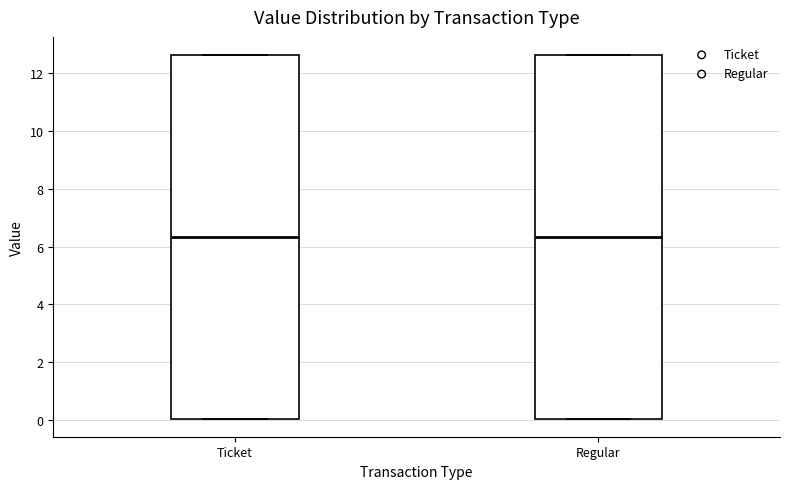

Reading left to right, transcribe this box plot: for each box, give where its median line is, the range the box spans, and where its two whiskers end, as read against the y-axis. The values are not printed on the chart, so give them approximately, as read against the axis.

Ticket: median 6.4, box 0.0 to 12.6, whiskers 0.0 to 12.6
Regular: median 6.4, box 0.0 to 12.6, whiskers 0.0 to 12.6